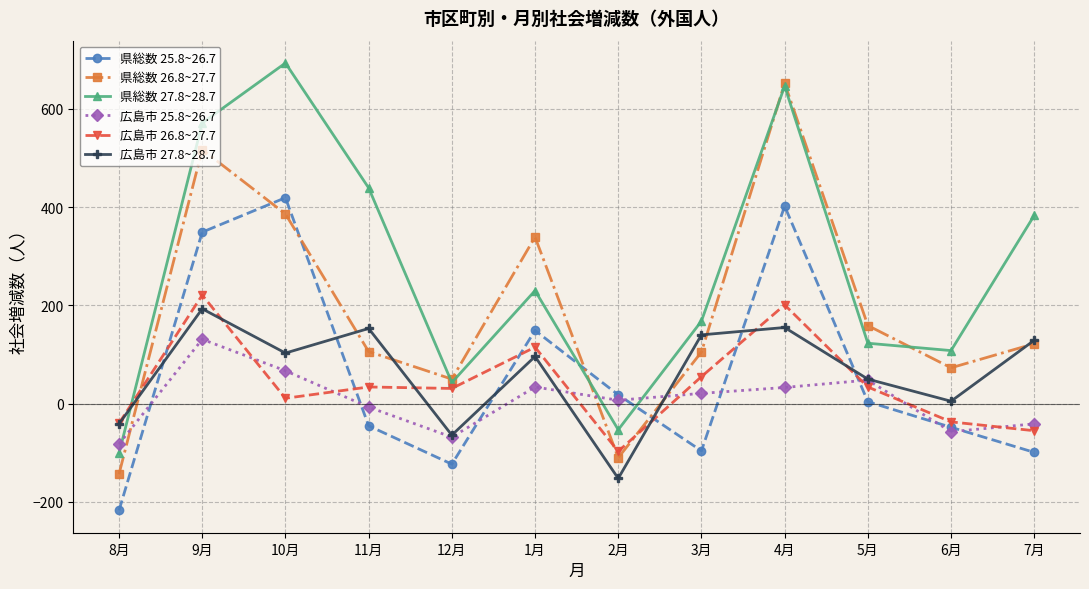

In 県総数 25.8~26.7, how many points are lower than both neighbors (excluding endpoints)?

2